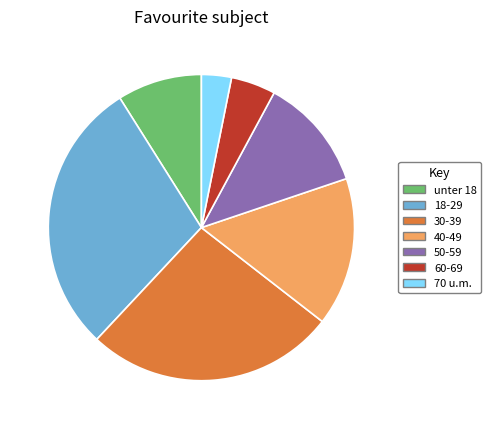

Rank the categories by value from highest to lowest.

18-29, 30-39, 40-49, 50-59, unter 18, 60-69, 70 u.m.